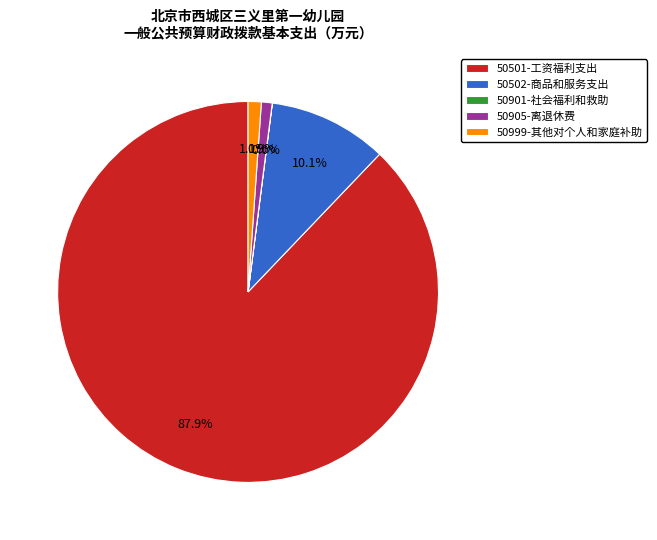

What is the total percentage of 50501-工资福利支出 and 50999-其他对个人和家庭补助?

89.0%